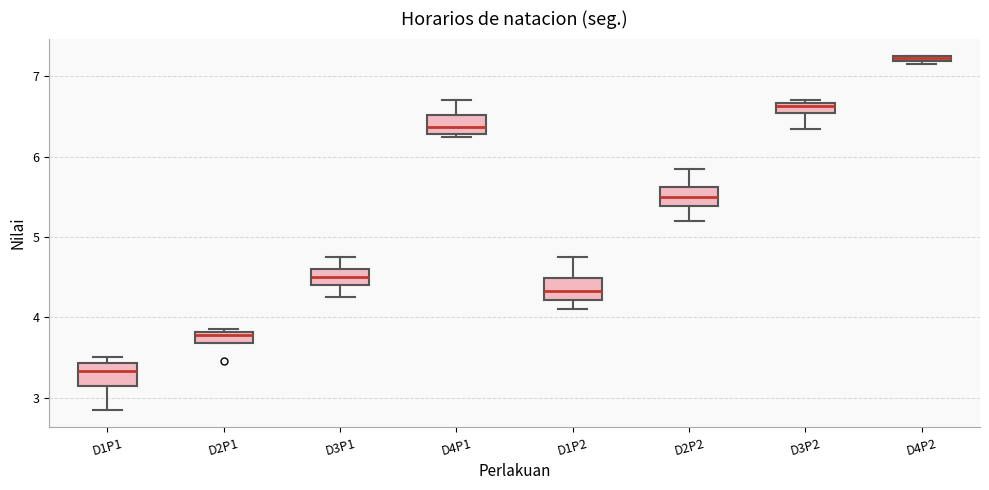

Where does the lower whisker of the box for D1P1 end on the y-axis? The values are not printed on the chart, so give them approximately, as read against the axis.

2.9